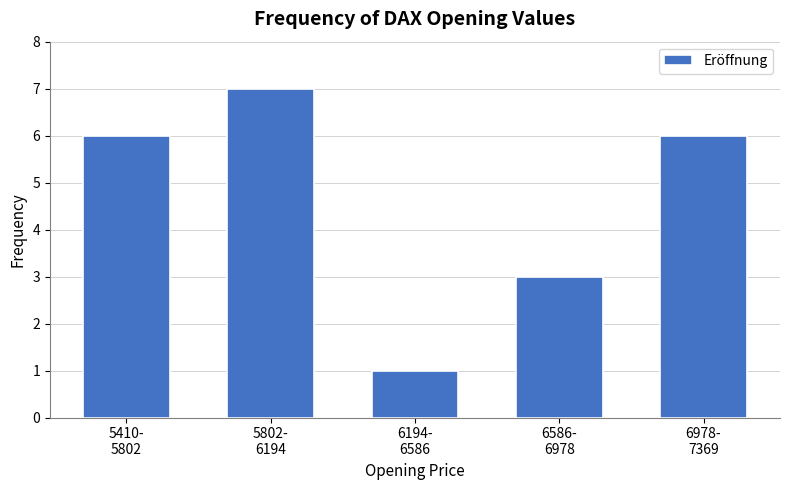

Reading left to right, list all the values displayed in this chart.

6	7	1	3	6